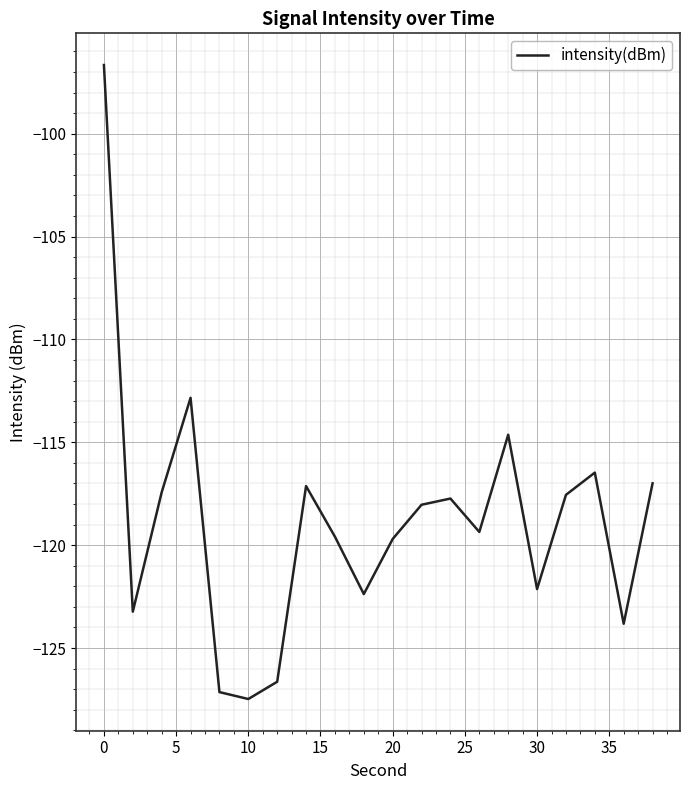

What is the difference between the maximum and minimum values?

30.8